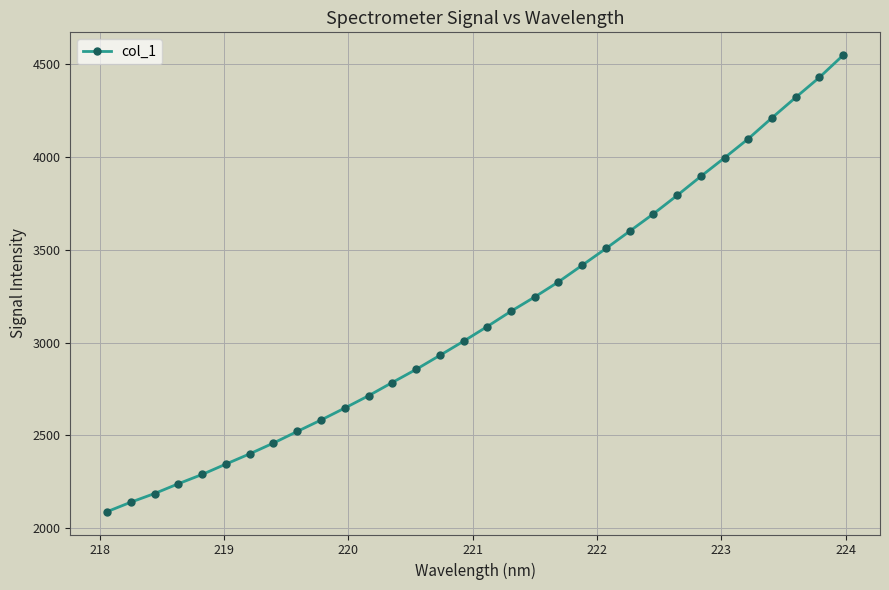

Count the number of data series in this chart.

1